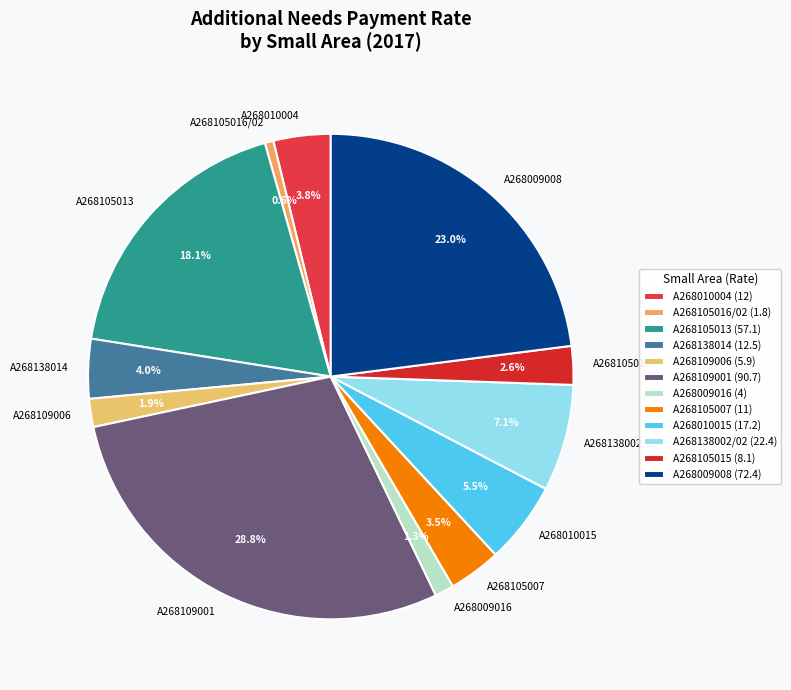

What percentage is the A268105013 slice, to the nearest percent?

18%